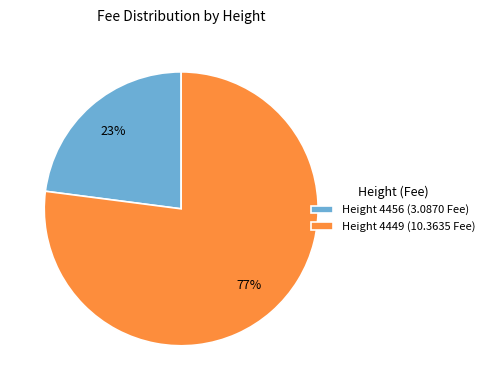

What is the majority slice?

Height 4449 (10.3635 Fee)